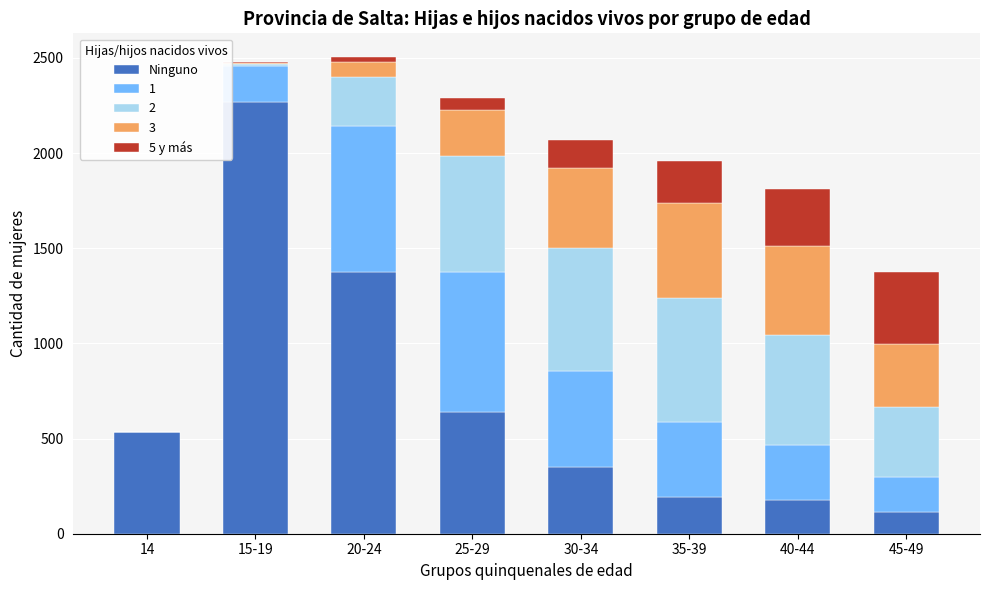

What is the highest value of the Ninguno series?

2267